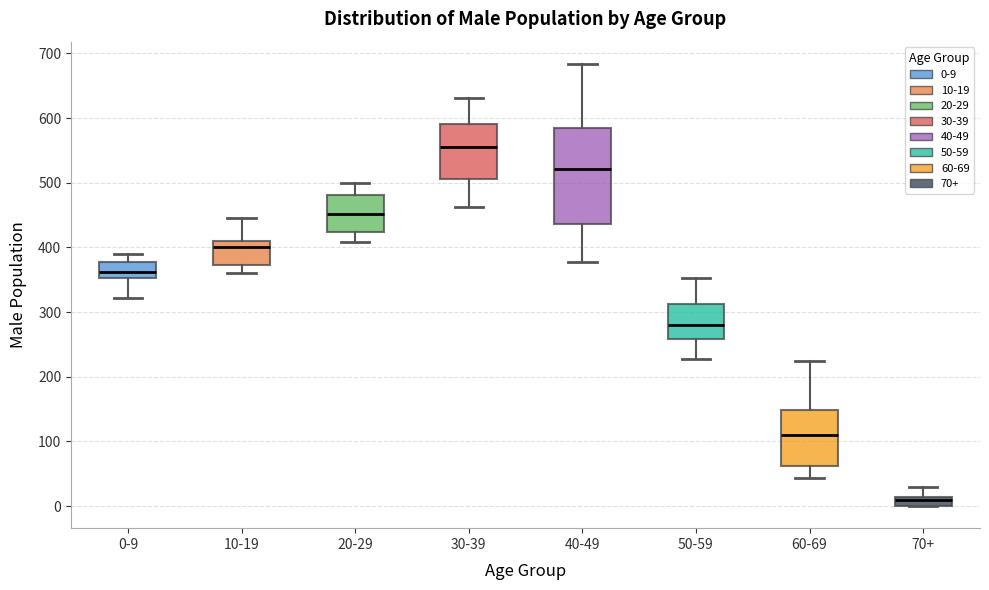

Where does the lower whisker of the box for 10-19 end on the y-axis? The values are not printed on the chart, so give them approximately, as read against the axis.

360